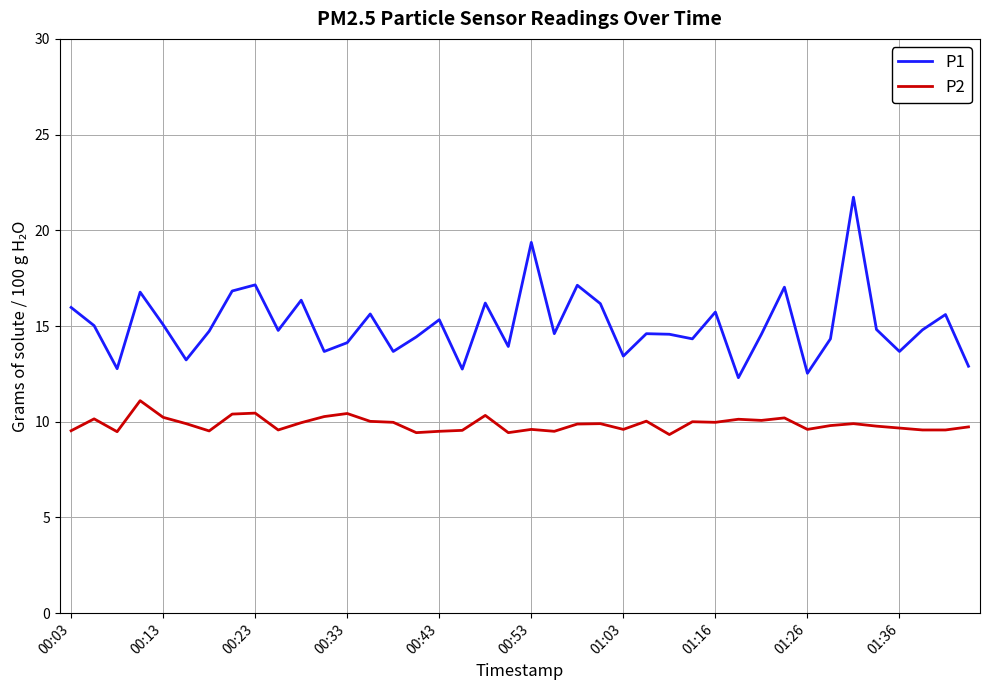

Which series has the widest spread of values?

P1